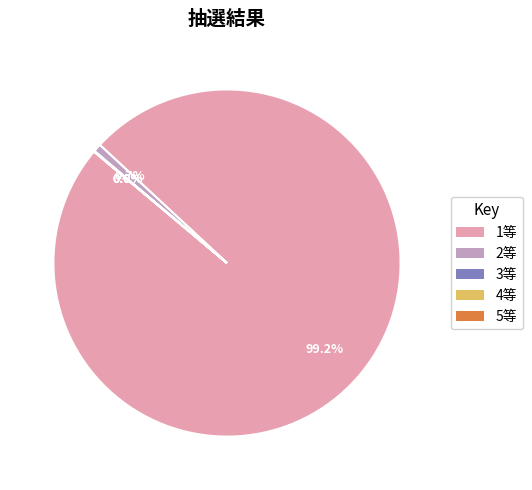

Which has a higher value, 2等 or 1等?

1等